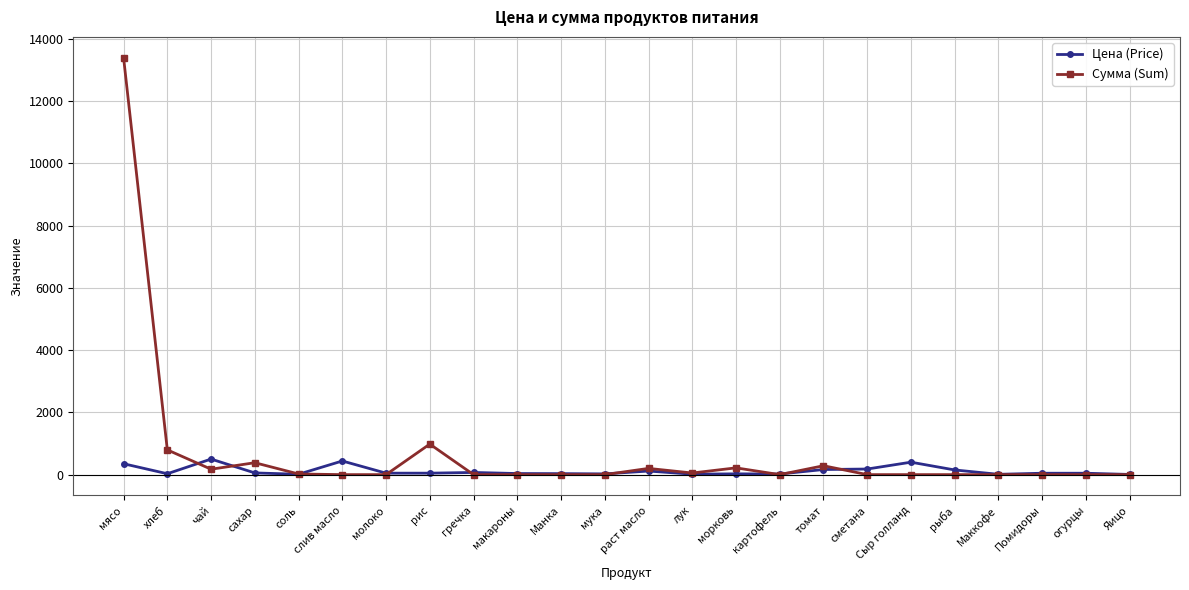

Where is the first local minimum for Сумма (Sum)?

чай